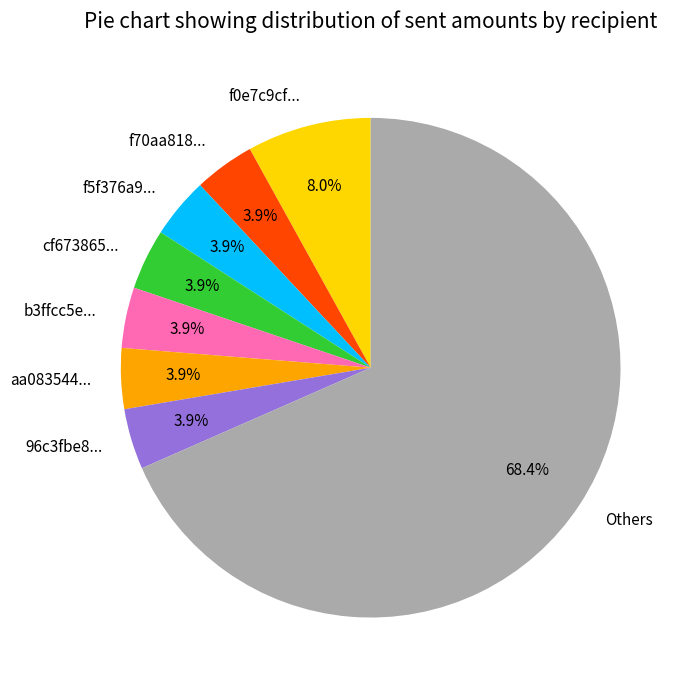

How many slices are in this pie chart?

8